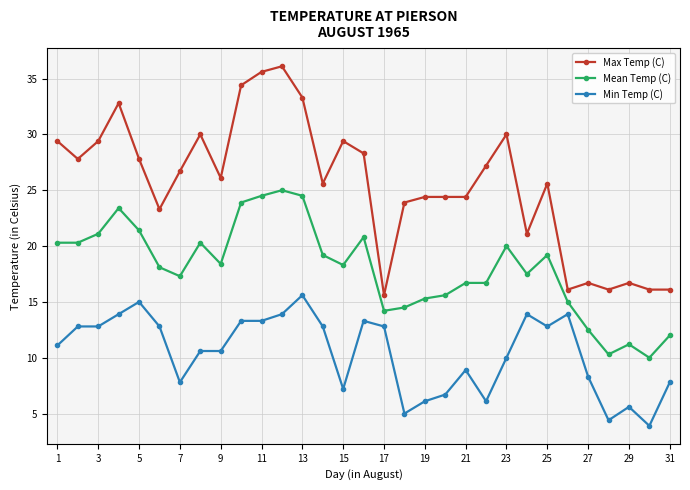

Which series has the widest spread of values?

Max Temp (C)